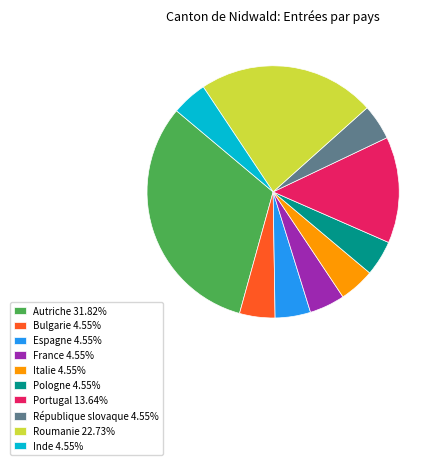

Does any single category account for the majority?

No